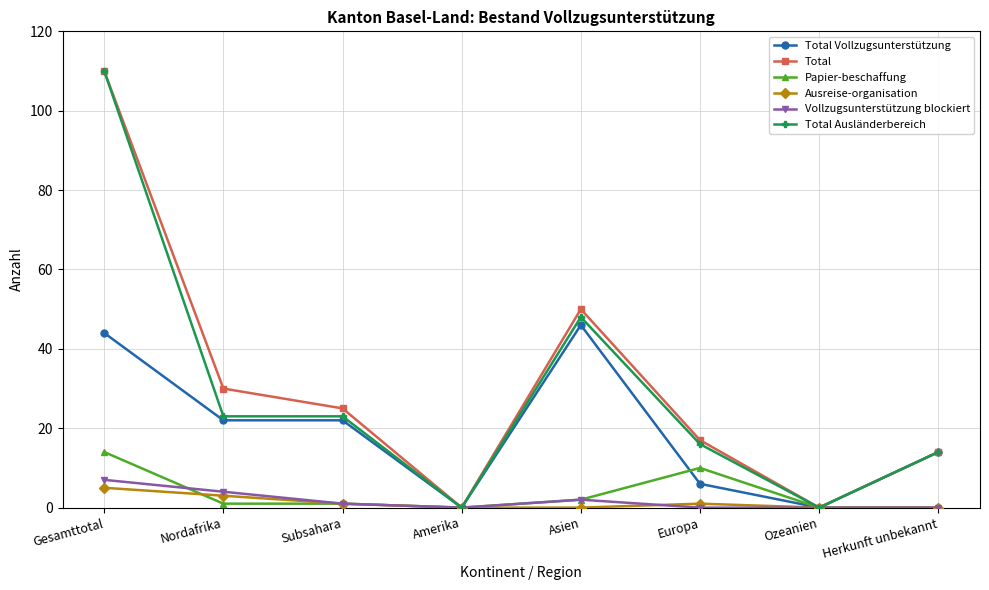

How many interior local peaks does the Total series have?

1